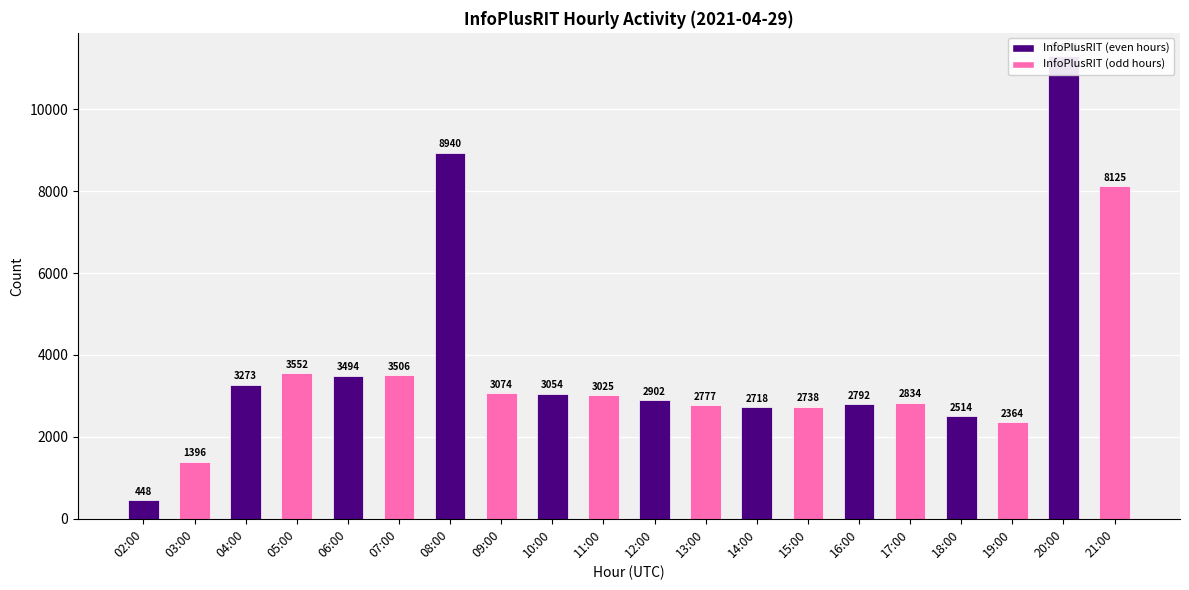

Rank the categories by value from highest to lowest.

20:00, 08:00, 21:00, 05:00, 07:00, 06:00, 04:00, 09:00, 10:00, 11:00, 12:00, 17:00, 16:00, 13:00, 15:00, 14:00, 18:00, 19:00, 03:00, 02:00